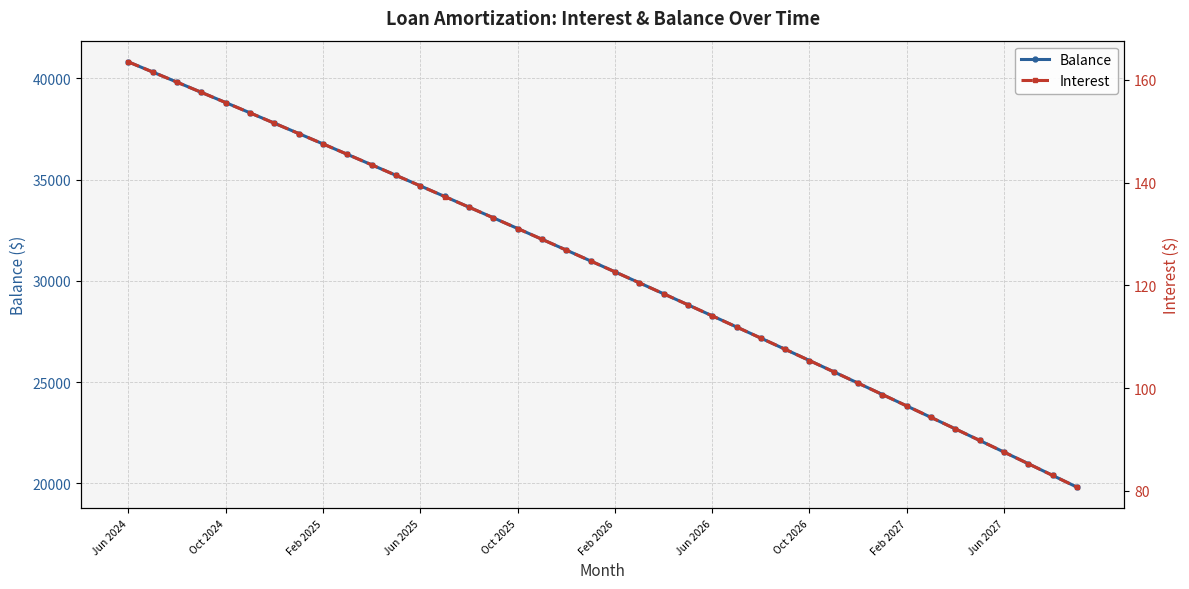

True or false: Balance and Interest intersect in this chart.

False